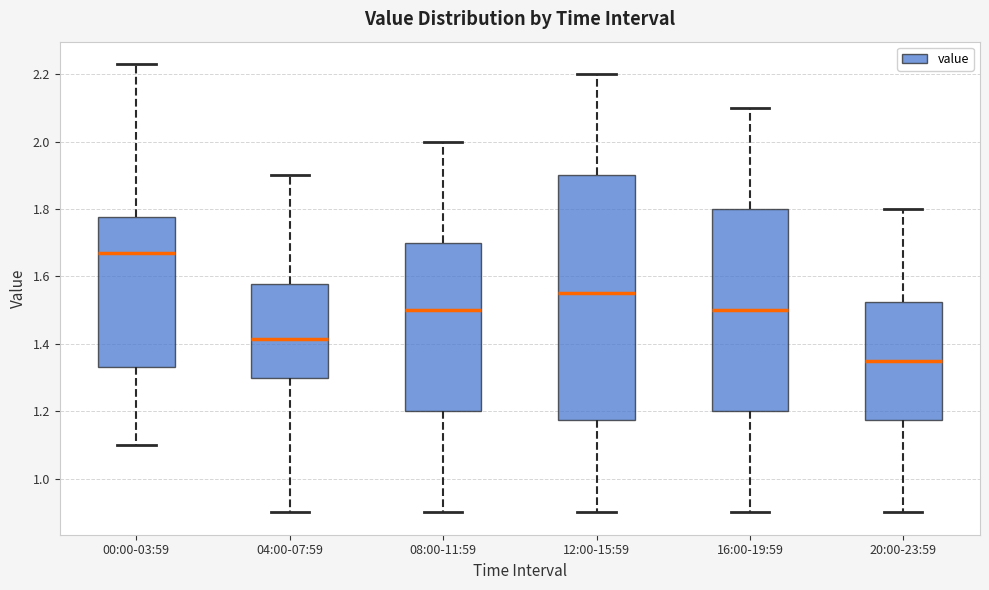

Reading left to right, transcribe this box plot: for each box, give where its median line is, the range the box spans, and where its two whiskers end, as read against the y-axis. The values are not printed on the chart, so give them approximately, as read against the axis.

00:00-03:59: median 1.68, box 1.34 to 1.78, whiskers 1.10 to 2.24
04:00-07:59: median 1.42, box 1.30 to 1.58, whiskers 0.90 to 1.90
08:00-11:59: median 1.50, box 1.20 to 1.70, whiskers 0.90 to 2.00
12:00-15:59: median 1.56, box 1.18 to 1.90, whiskers 0.90 to 2.20
16:00-19:59: median 1.50, box 1.20 to 1.80, whiskers 0.90 to 2.10
20:00-23:59: median 1.36, box 1.18 to 1.52, whiskers 0.90 to 1.80